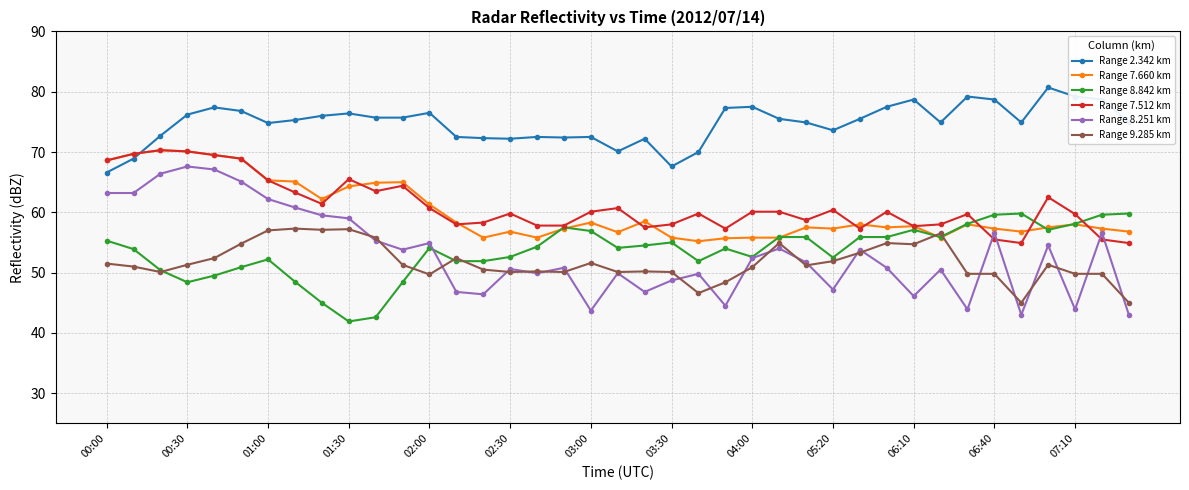

What is the maximum value shown in the chart?

80.7